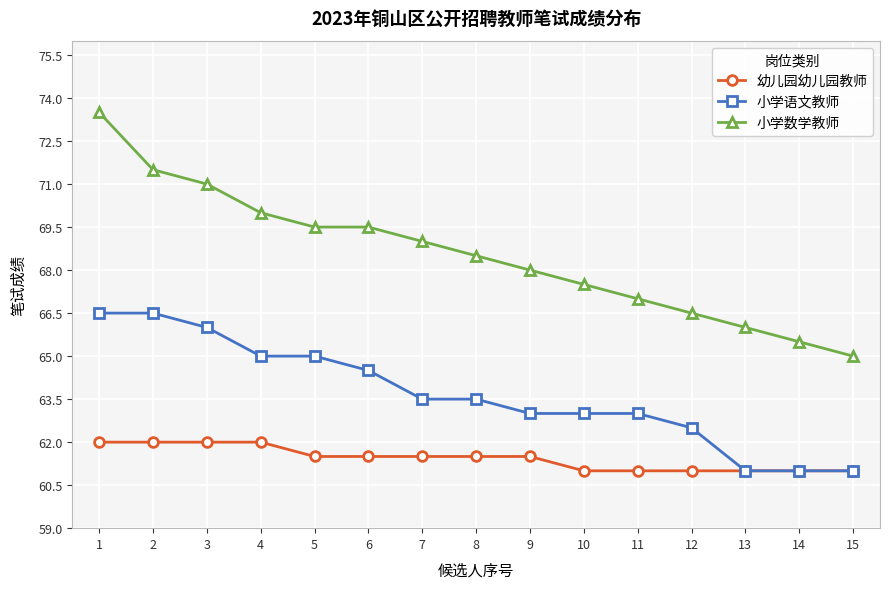

What is the difference between the second highest and minimum values in the 小学语文教师 series?

5.5